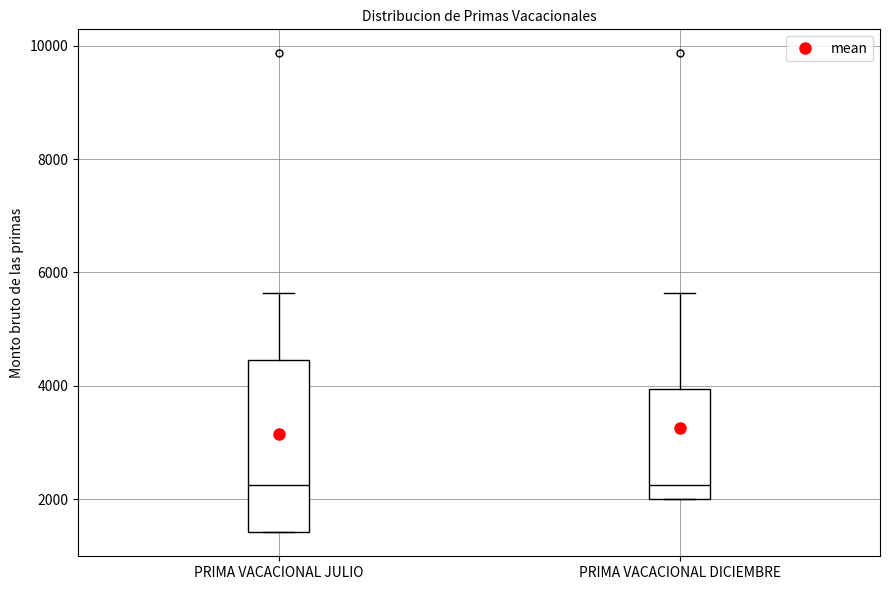

Reading left to right, transcribe this box plot: for each box, give where its median line is, the range the box spans, and where its two whiskers end, as read against the y-axis. The values are not printed on the chart, so give them approximately, as read against the axis.

PRIMA VACACIONAL JULIO: median 2200, box 1400 to 4400, whiskers 1400 to 5600
PRIMA VACACIONAL DICIEMBRE: median 2200, box 2000 to 4000, whiskers 2000 to 5600